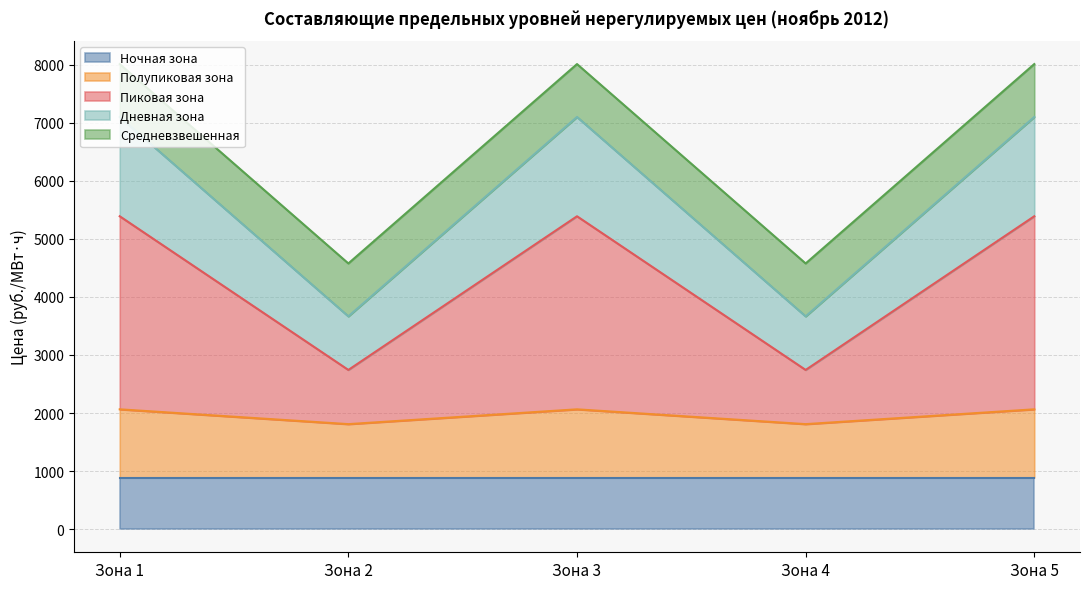

In Дневная зона, how many points are higher than both neighbors (excluding endpoints)?

1